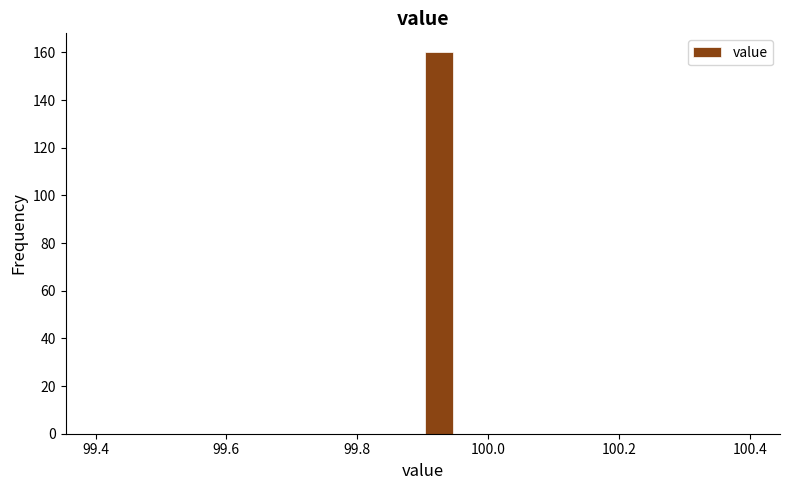

Around what value on the x-axis is the tallest bar? Give the approximate position of its centre, as read against the axis.

99.92